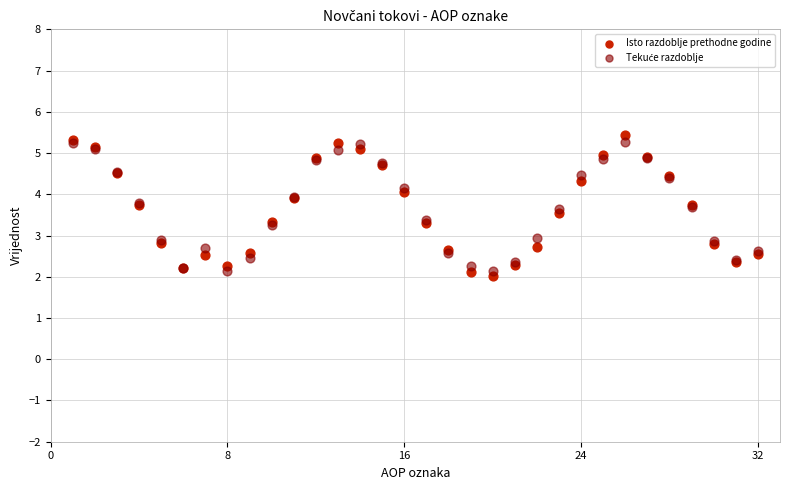

What is the X range (max minus min) for the scatter plot?

31.0